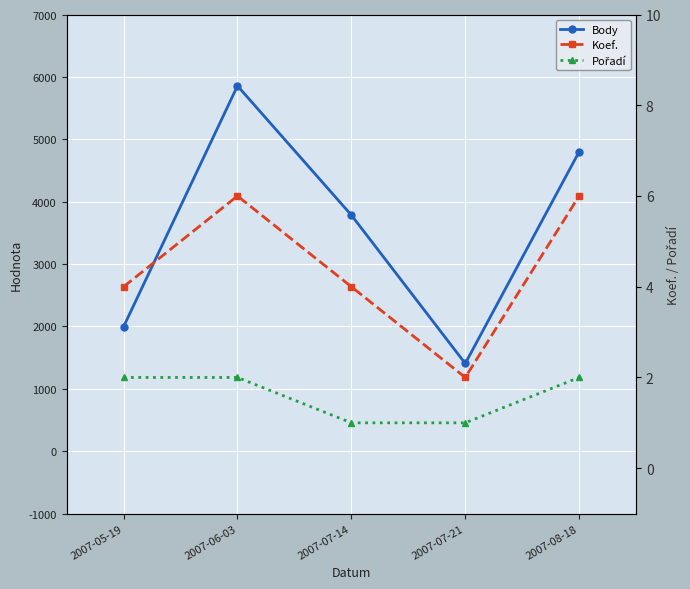

True or false: Pořadí and Koef. cross at least once.

False